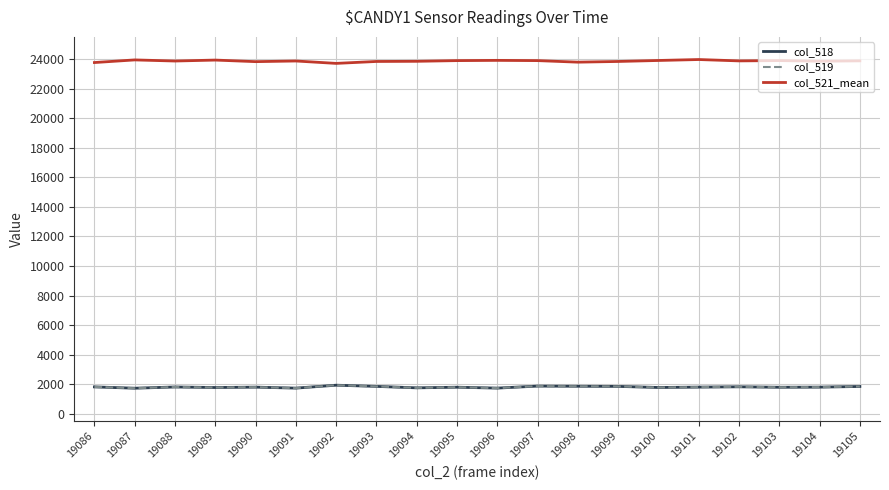

True or false: col_518 and col_521_mean intersect in this chart.

False